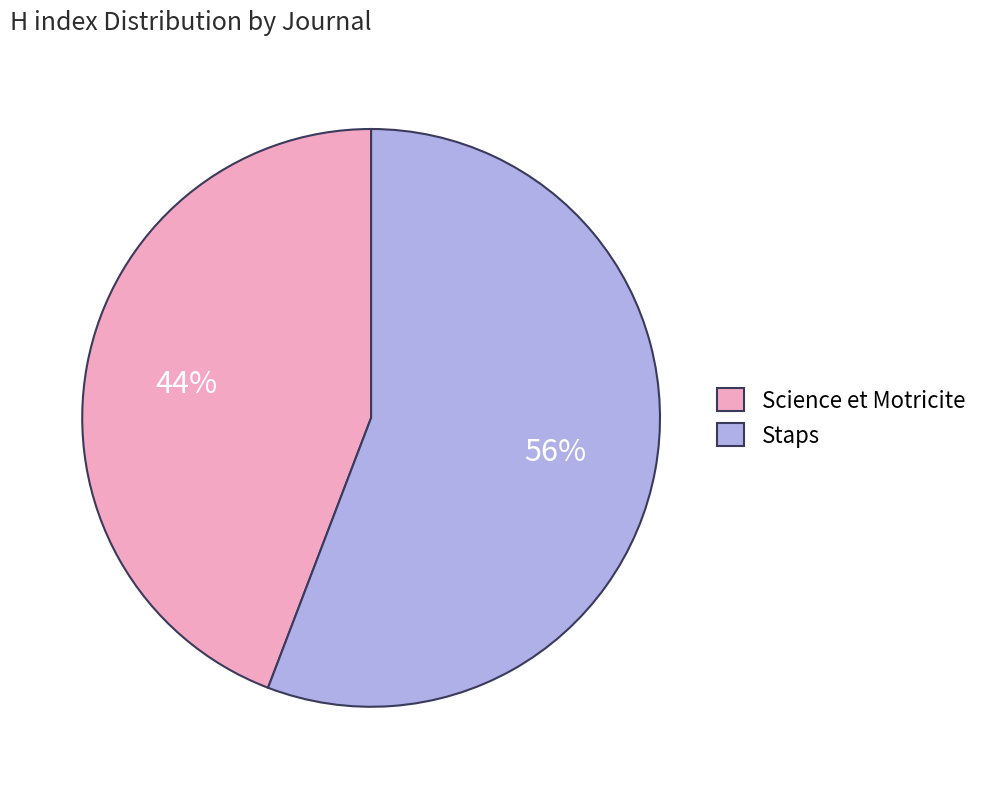

Is there a majority slice in this chart?

Yes